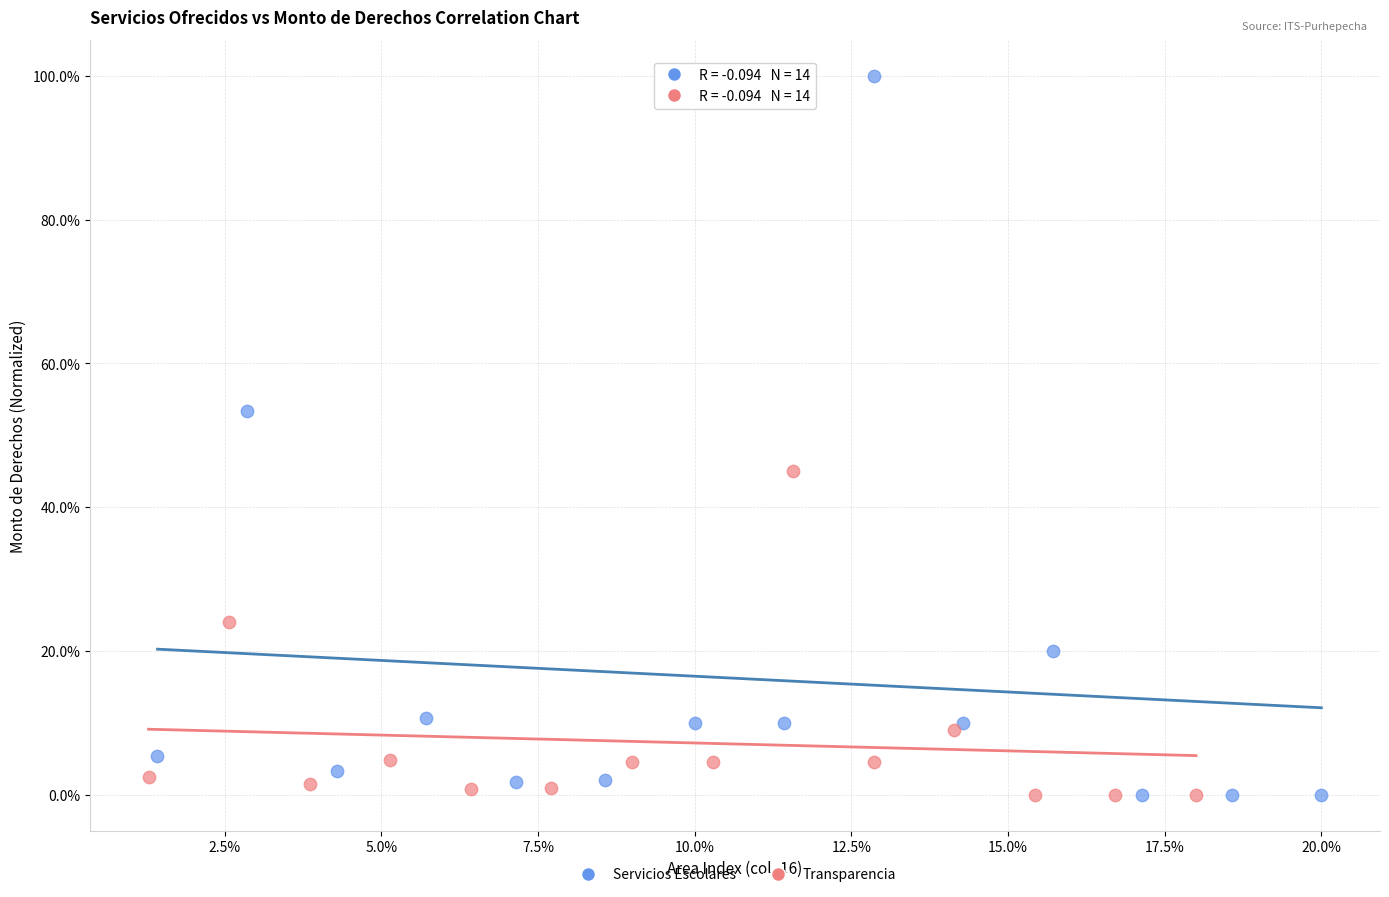

Which series has the largest Y range (max minus min)?

Servicios Escolares